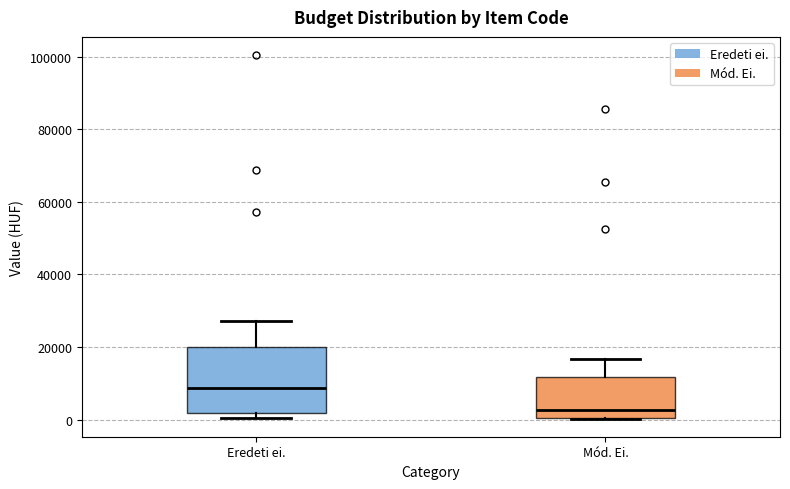

Which box has the highest median line?

Eredeti ei.